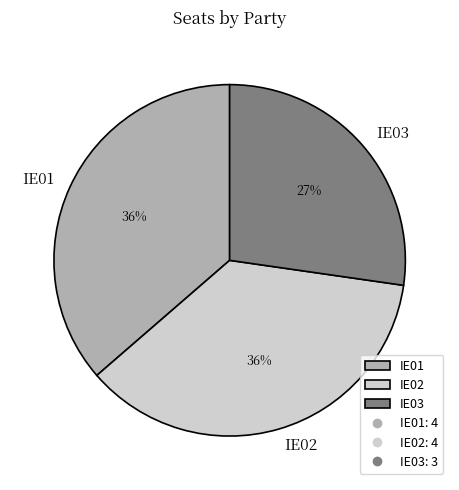

To the nearest percent, what is the difference between the largest and smallest slice percentages?

9%